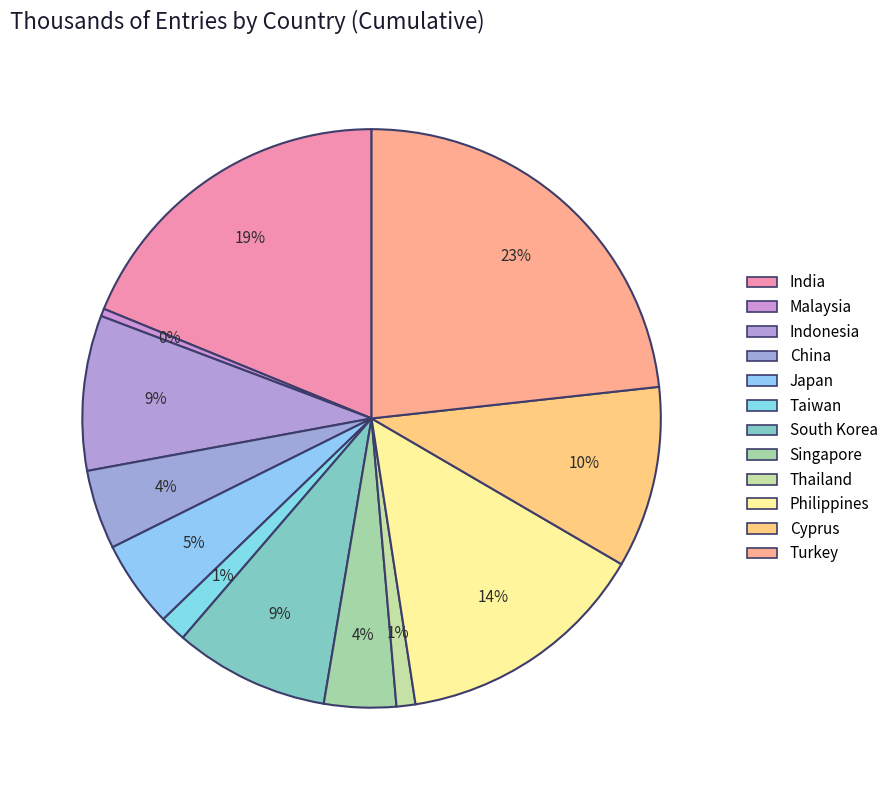

Is the sum of South Korea and Philippines greater than half?

No